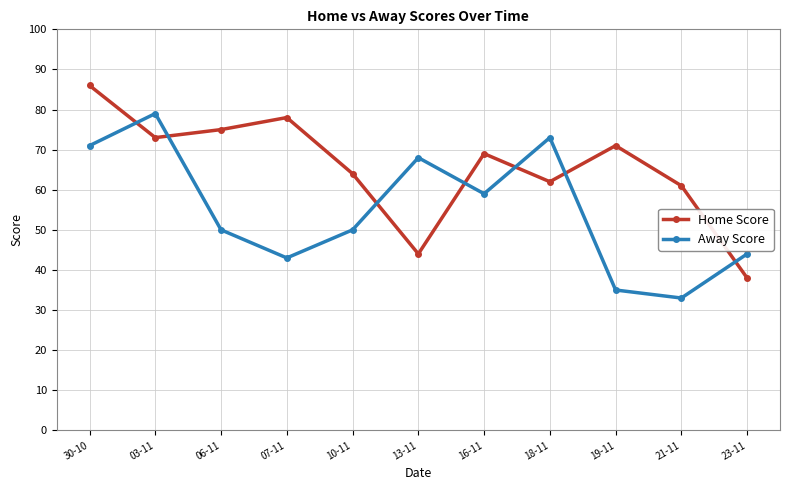

Where is Home Score nearest to the value 62?

18-11